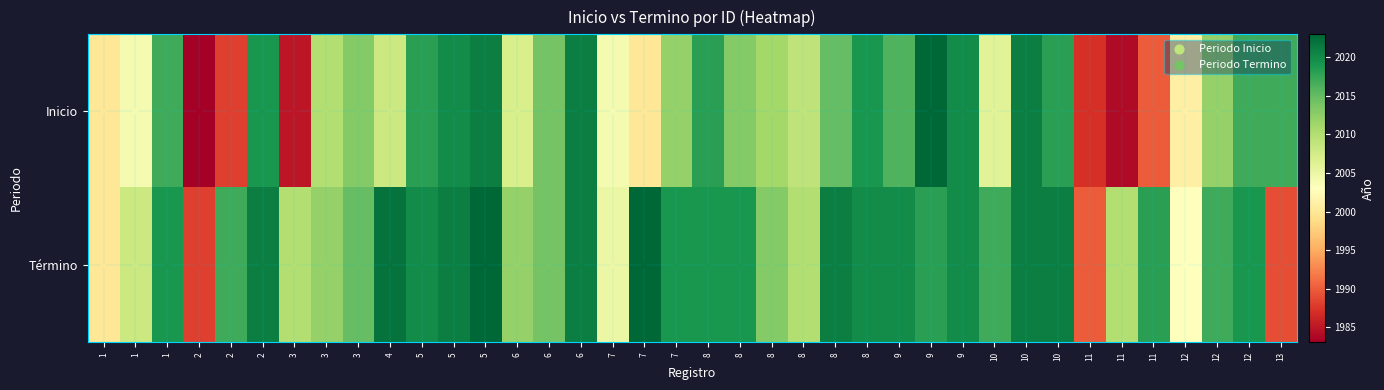

At how many categories does at least one series exceed 1988?

37